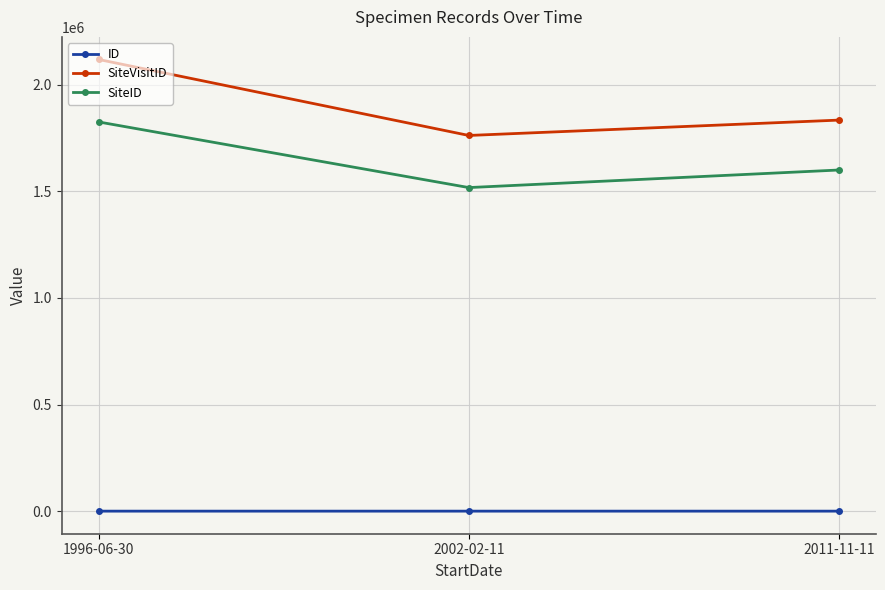

List the labels in order of SiteVisitID value, smallest first.

2002-02-11, 2011-11-11, 1996-06-30